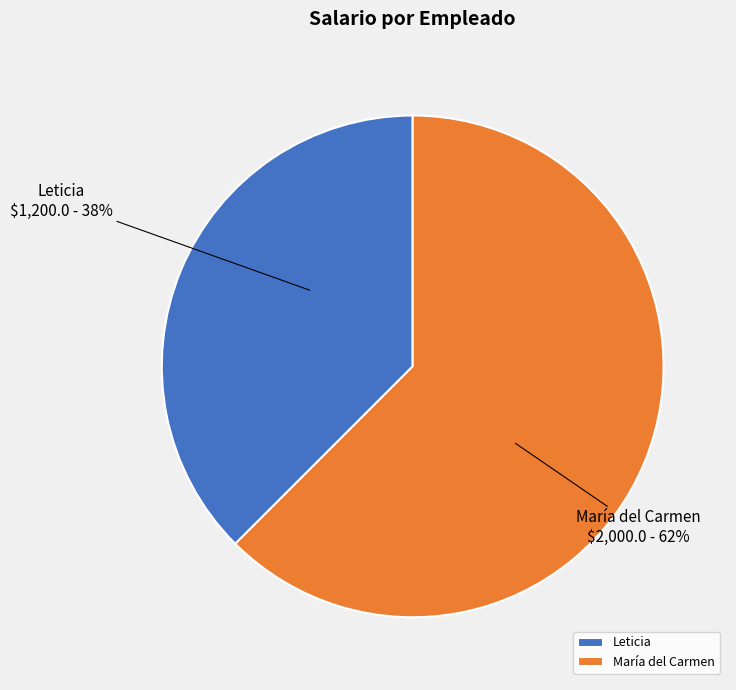

To the nearest percent, what is the combined percentage of María del Carmen and Leticia?

100%